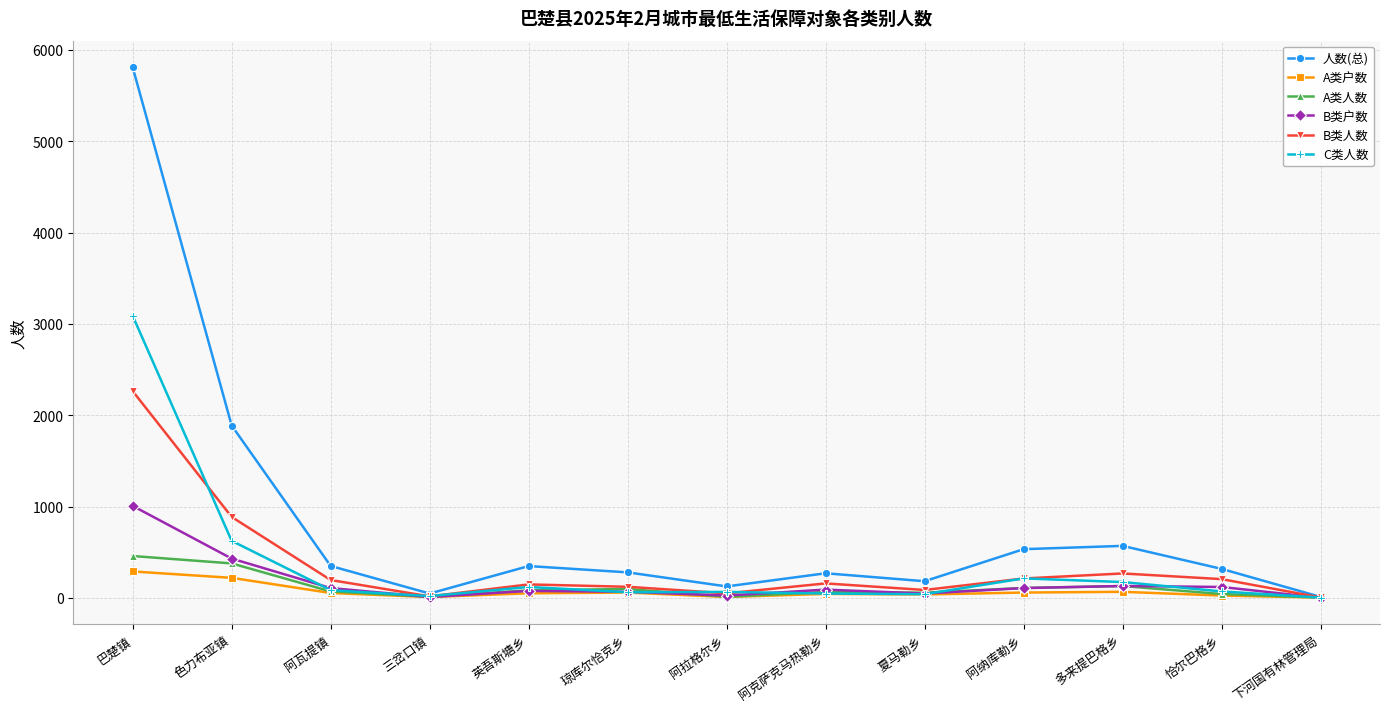

At which category does B类人数 reach its first local valley?

三岔口镇